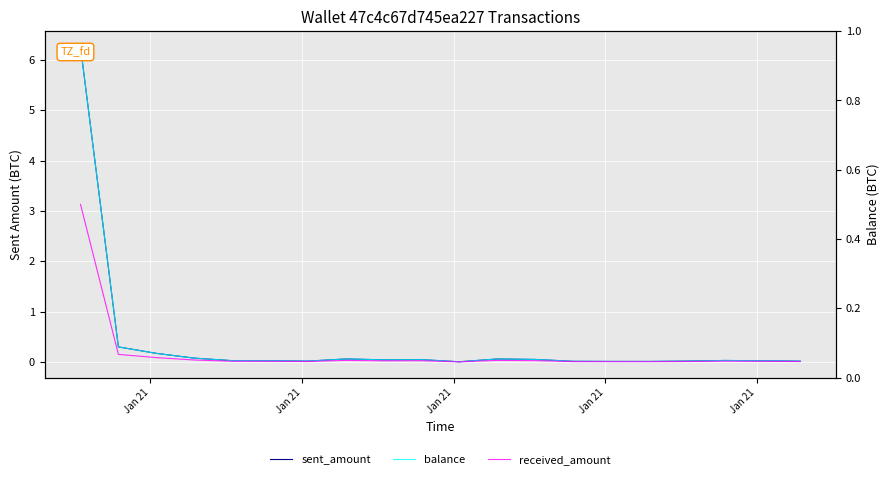

What value does the sent_amount series have at Jan 21?

0.2